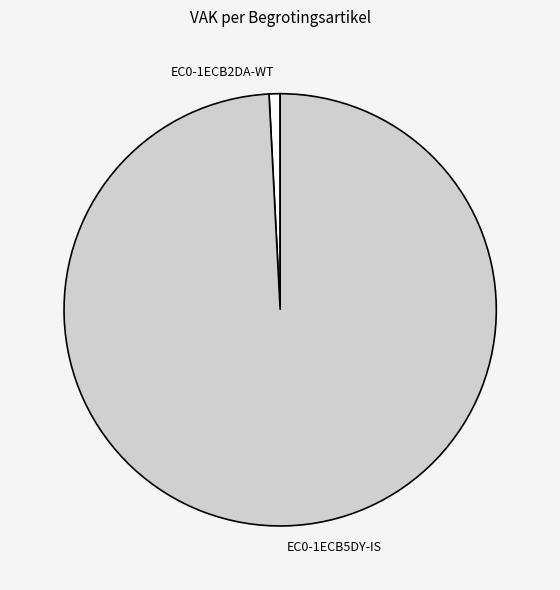

How many segments does this pie chart have?

2